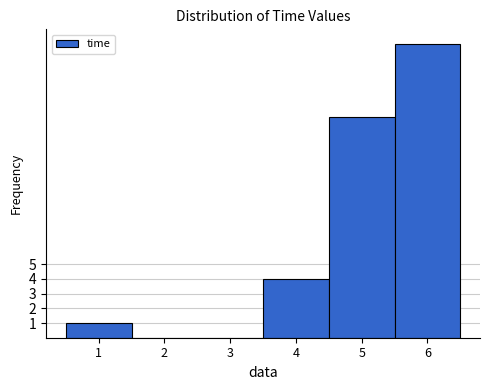

Reading left to right, extract all data points from this chart.

1=1	2=0	3=0	4=4	5=15	6=20